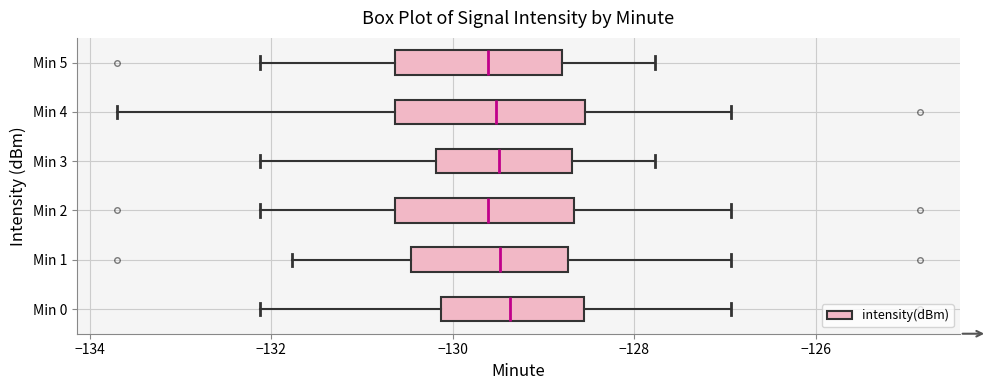

Reading bottom to top, read every box against the x-axis: the position of its median line, the range the box covers, and the ends of its whiskers. The values are not printed on the chart, so give them approximately, as read against the axis.

Min 0: median -129.4, box -130.2 to -128.6, whiskers -132.2 to -127.0
Min 1: median -129.4, box -130.4 to -128.8, whiskers -131.8 to -127.0
Min 2: median -129.6, box -130.6 to -128.6, whiskers -132.2 to -127.0
Min 3: median -129.4, box -130.2 to -128.6, whiskers -132.2 to -127.8
Min 4: median -129.6, box -130.6 to -128.6, whiskers -133.8 to -127.0
Min 5: median -129.6, box -130.6 to -128.8, whiskers -132.2 to -127.8